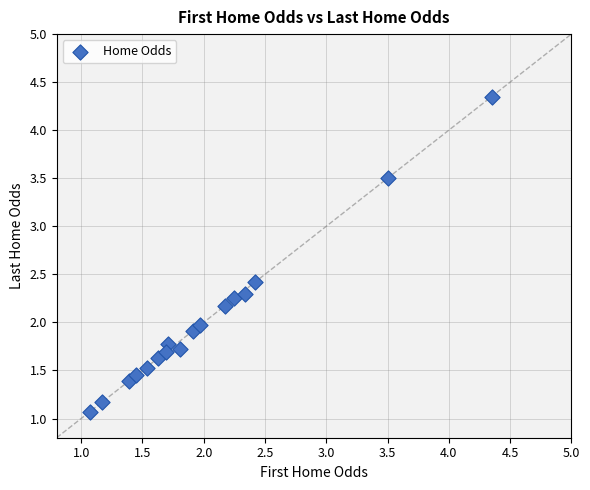

What is the range of Y values (max minus min)?

3.3